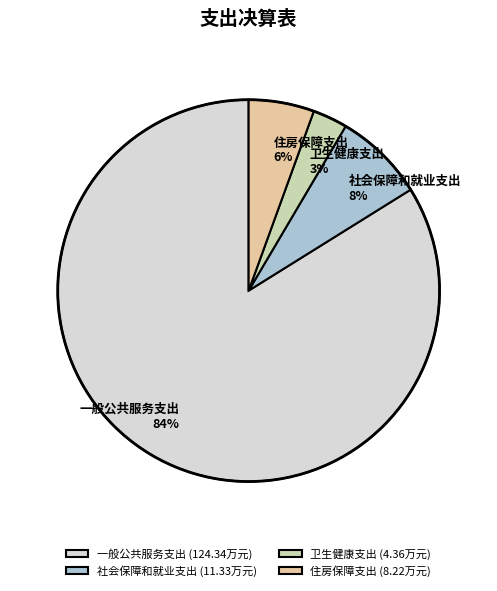

What is the smallest slice in the pie chart?

卫生健康支出